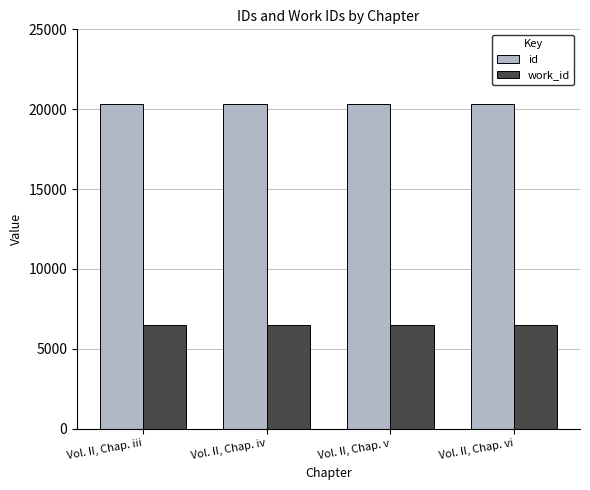

What position from the left is Vol. II, Chap. iv?

2